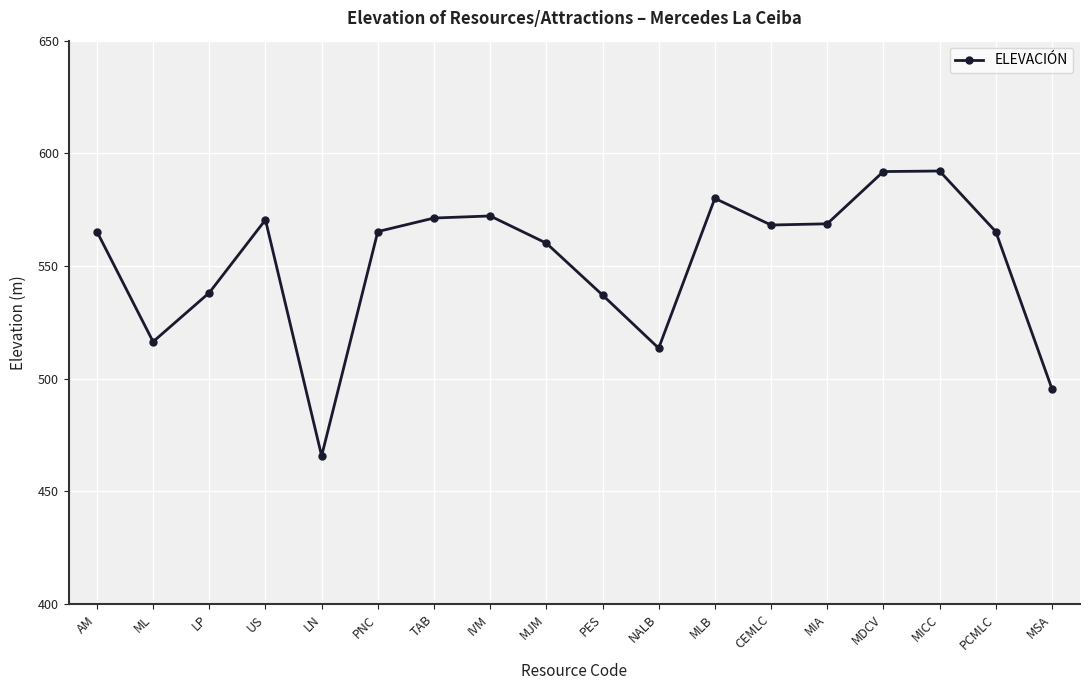

What is the sum of the values at LN and MICC?

1057.9